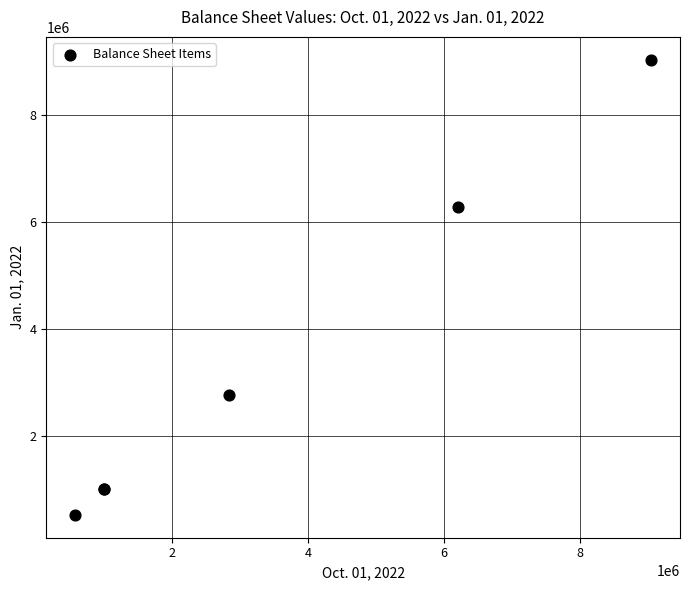

What Y value in the scatter plot is closest to 4772426?

6265527